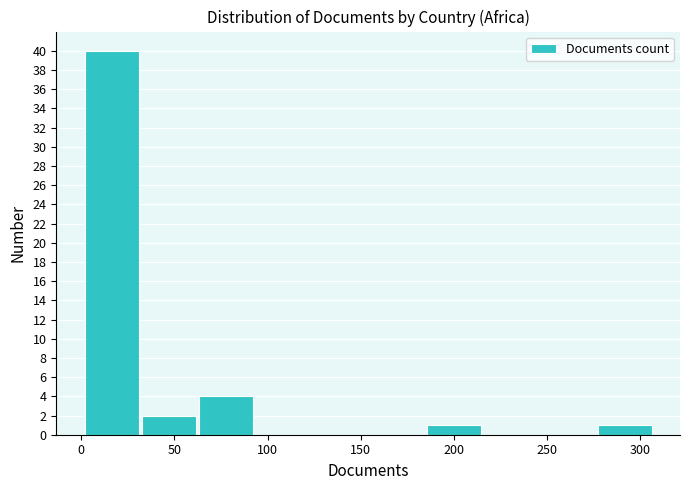

Reading left to right, list every bar in this chart as the range it spans on the x-axis followed by its height. Neither the bar edges nor the heights are printed on the chart, so give them approximately, as read against the axes.

0 to 30: 40
30 to 60: 2
60 to 95: 4
95 to 125: 0
125 to 155: 0
155 to 185: 0
185 to 215: 1
215 to 245: 0
245 to 275: 0
275 to 305: 1